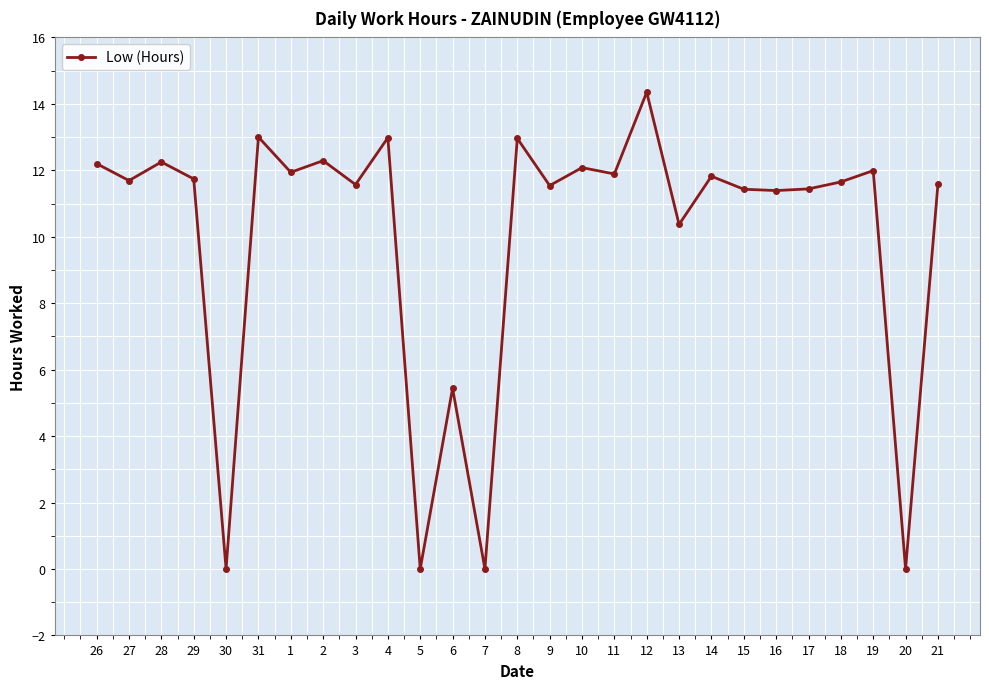

True or false: the data shows 11.7 at 29.

True